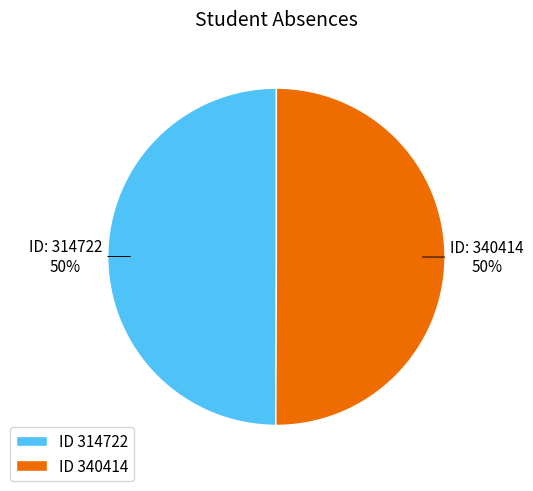

Combined, do ID 340414 and ID 314722 account for over 50%?

Yes